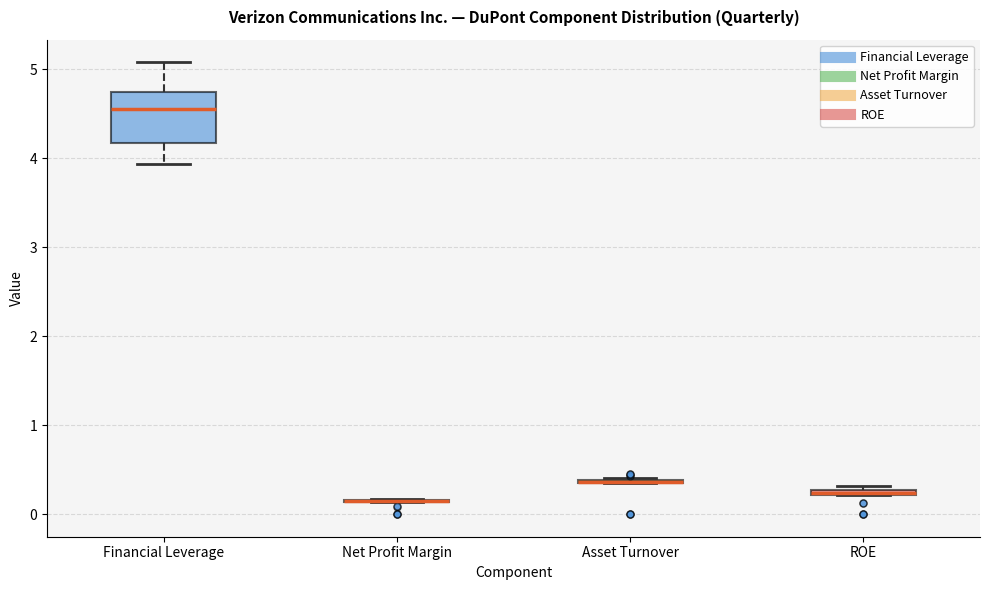

Comparing the boxes themselves (not the whiskers), which one is the tallest?

Financial Leverage